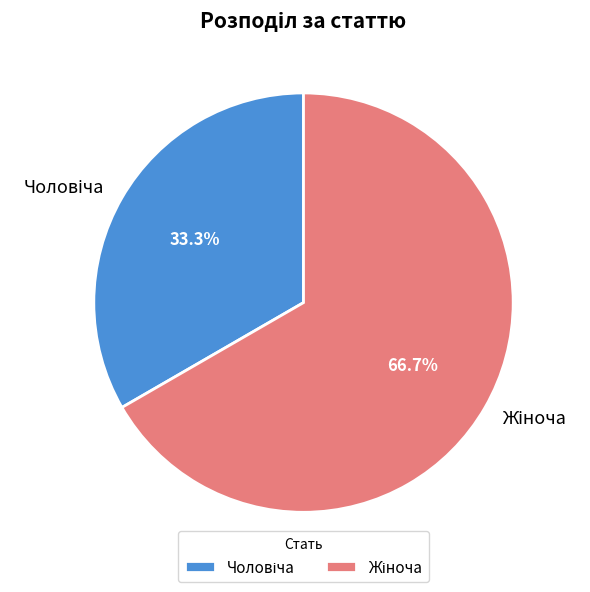

Does any single category account for the majority?

Yes